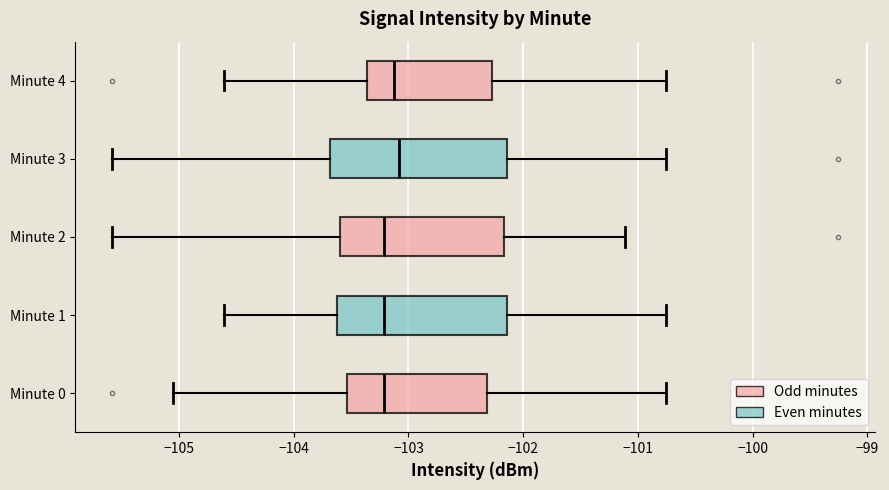

Reading bottom to top, transcribe this box plot: for each box, give where its median line is, the range the box spans, and where its two whiskers end, as read against the x-axis. The values are not printed on the chart, so give them approximately, as read against the axis.

Minute 0: median -103.2, box -103.5 to -102.3, whiskers -105.1 to -100.8
Minute 1: median -103.2, box -103.6 to -102.1, whiskers -104.6 to -100.8
Minute 2: median -103.2, box -103.6 to -102.2, whiskers -105.6 to -101.1
Minute 3: median -103.1, box -103.7 to -102.1, whiskers -105.6 to -100.8
Minute 4: median -103.1, box -103.4 to -102.3, whiskers -104.6 to -100.8